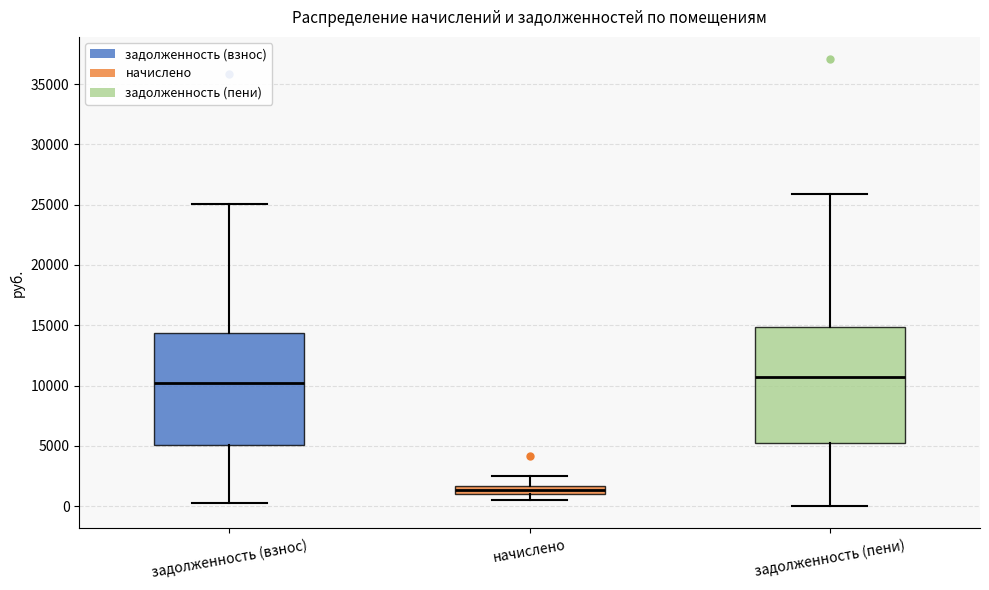

Where does the lower whisker of the box for задолженность (взнос) end on the y-axis? The values are not printed on the chart, so give them approximately, as read against the axis.

0